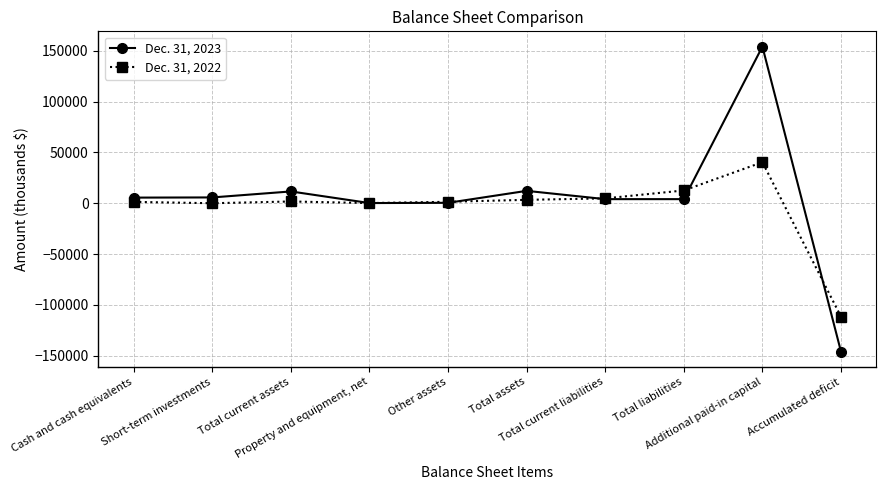

Which series has the largest range (max minus min)?

Dec. 31, 2023